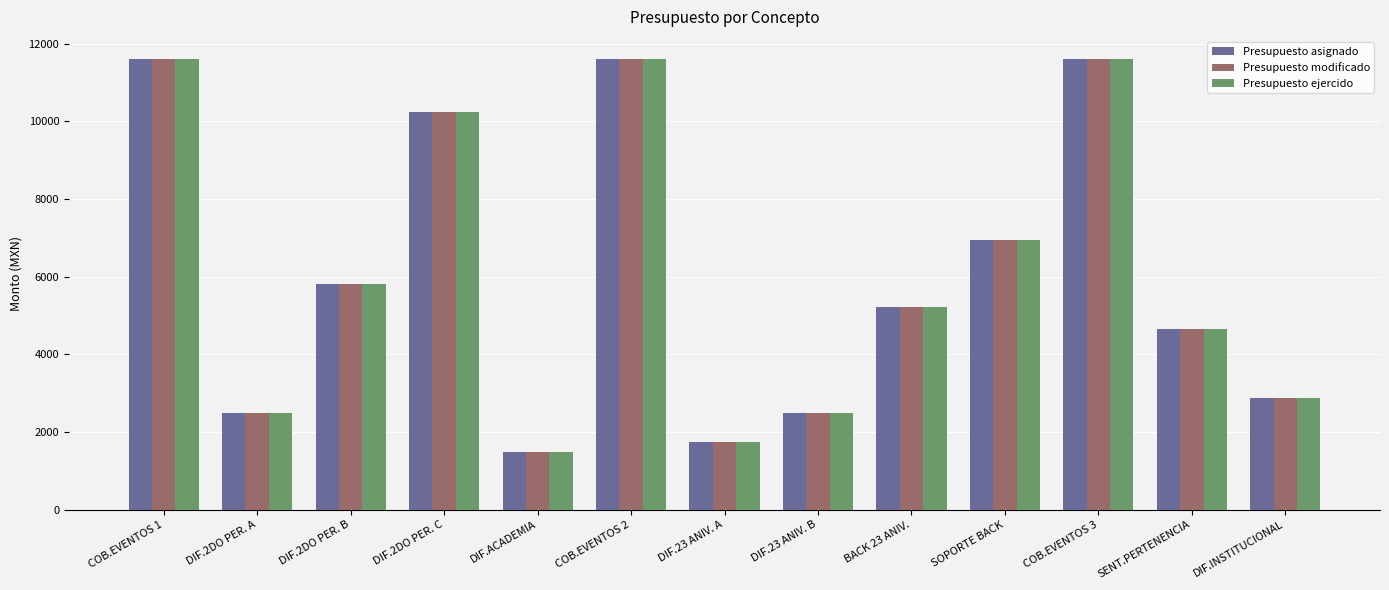

Is the value of Presupuesto ejercido at BACK 23 ANIV. greater than the value of Presupuesto asignado at DIF.2DO PER. A?

Yes